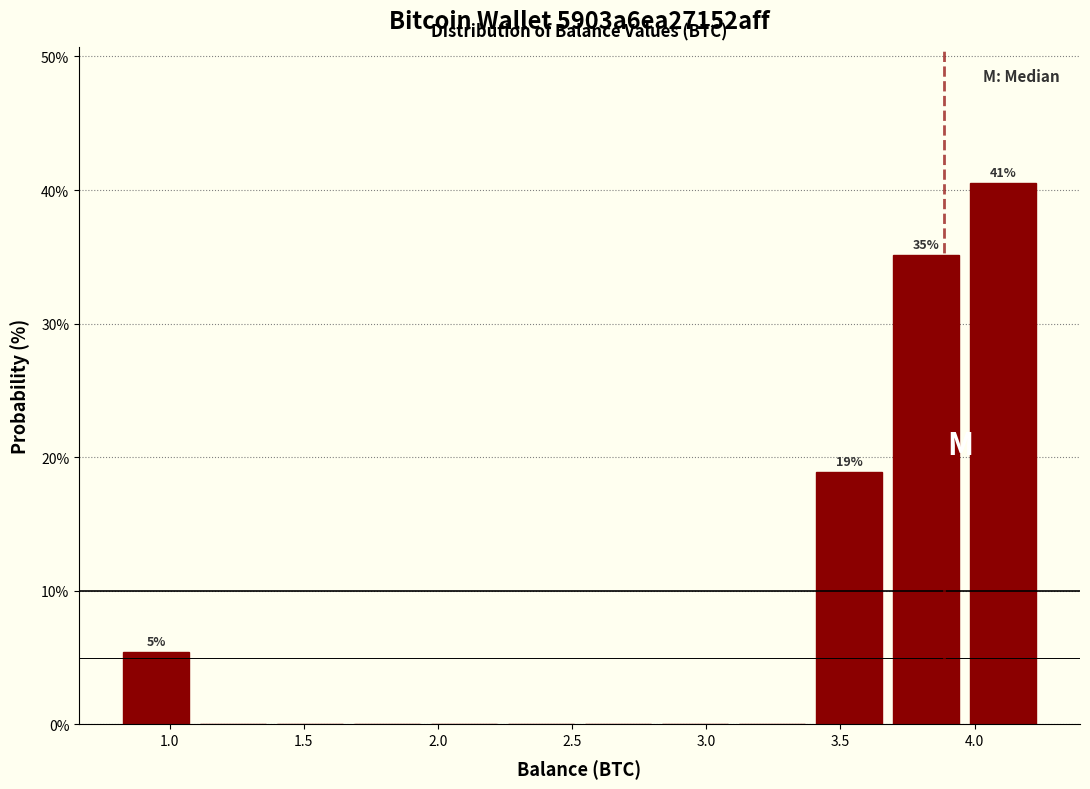

Over which range of the x-axis is the bar tallest?

3.95 to 4.25